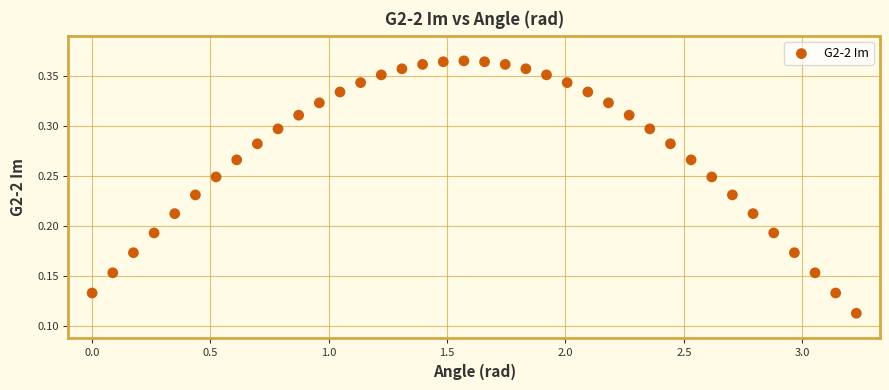

What is the range of X values (max minus min)?

3.2